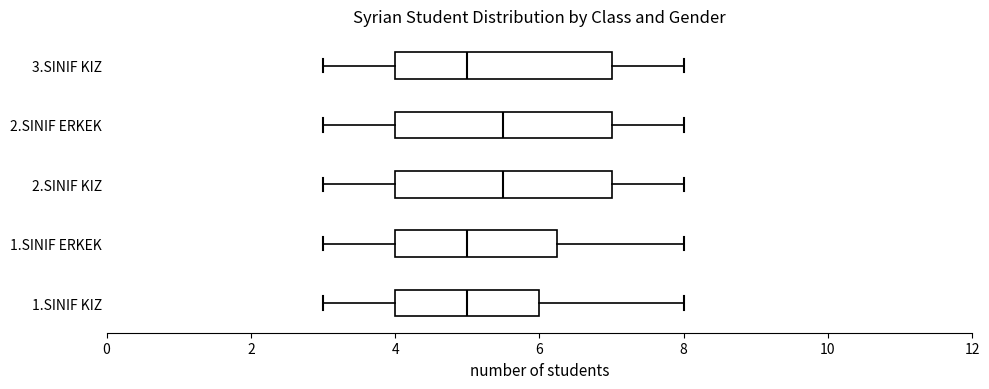

Reading bottom to top, transcribe this box plot: for each box, give where its median line is, the range the box spans, and where its two whiskers end, as read against the x-axis. The values are not printed on the chart, so give them approximately, as read against the axis.

1.SINIF KIZ: median 5.0, box 4.0 to 6.0, whiskers 3.0 to 8.0
1.SINIF ERKEK: median 5.0, box 4.0 to 6.2, whiskers 3.0 to 8.0
2.SINIF KIZ: median 5.6, box 4.0 to 7.0, whiskers 3.0 to 8.0
2.SINIF ERKEK: median 5.6, box 4.0 to 7.0, whiskers 3.0 to 8.0
3.SINIF KIZ: median 5.0, box 4.0 to 7.0, whiskers 3.0 to 8.0